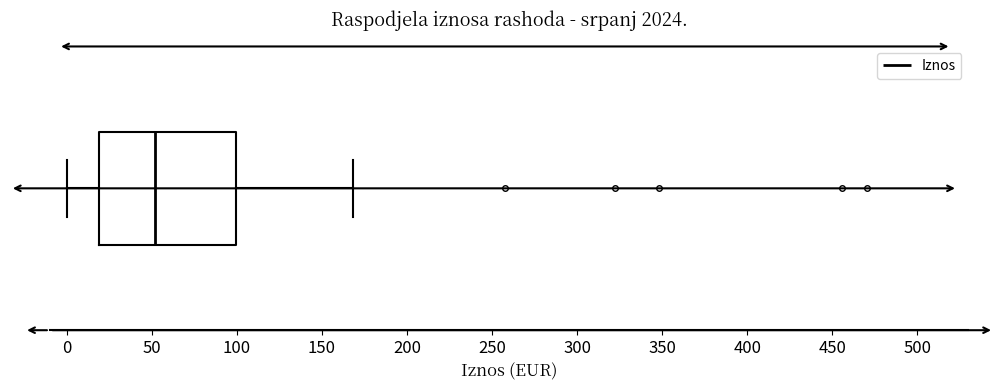

Read this box plot against the x-axis: the position of the median line, the range covered by the box, and the ends of both whiskers. The values are not printed on the chart, so give them approximately, as read against the axis.

median 50, box 20 to 100, whiskers 0 to 170